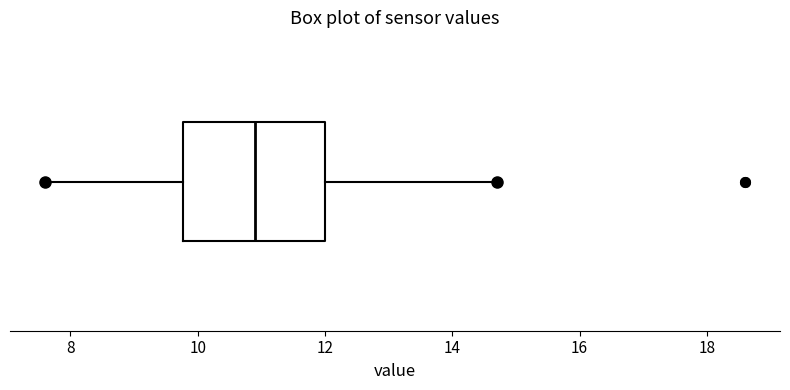

Read this box plot against the x-axis: the position of the median line, the range covered by the box, and the ends of both whiskers. The values are not printed on the chart, so give them approximately, as read against the axis.

median 11.0, box 9.8 to 12.0, whiskers 7.6 to 14.8